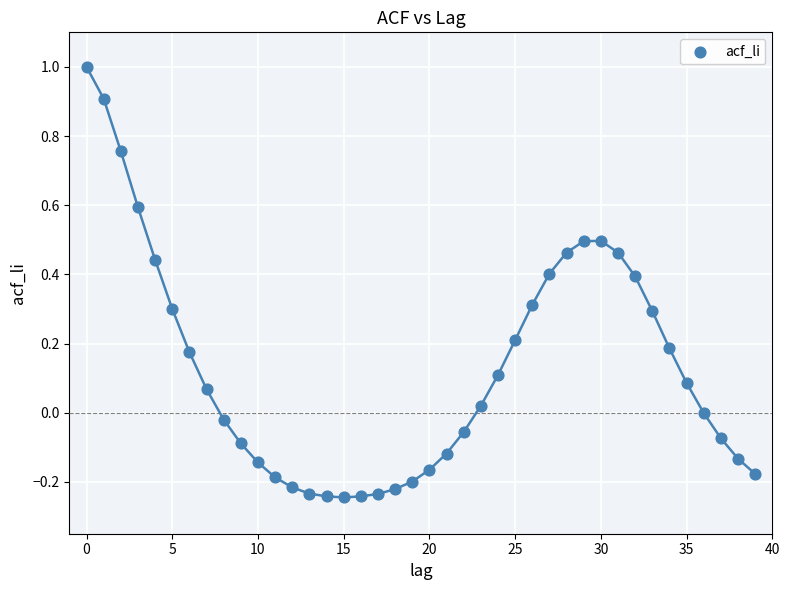

Count the number of points in this scatter plot.

40